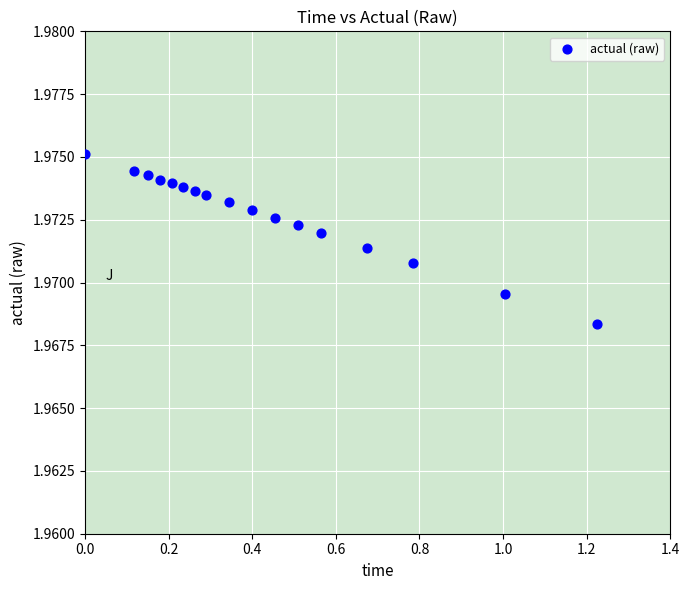

What is the range of X values (max minus min)?

1.2